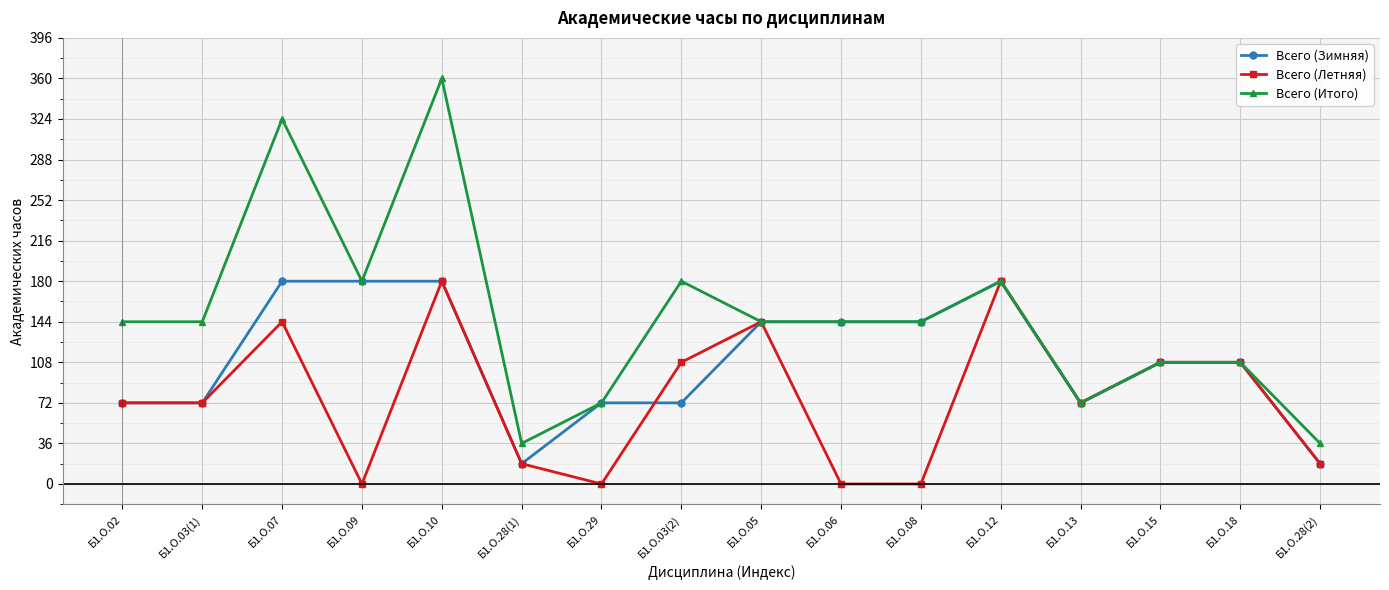

At Б1.О.07, list the series in order from largest to smallest.

Всего (Итого), Всего (Зимняя), Всего (Летняя)